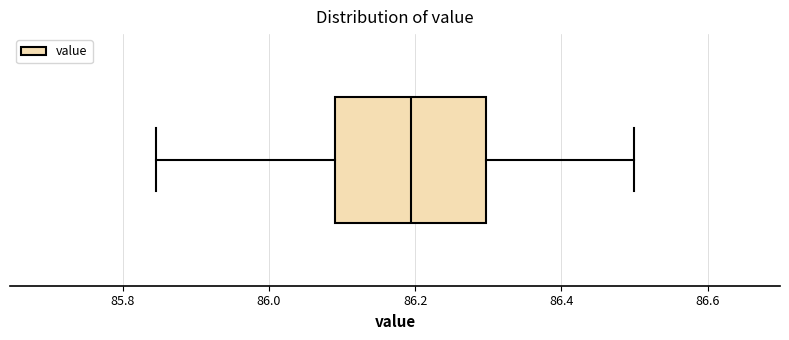

Where does the left whisker of the box end on the x-axis? The values are not printed on the chart, so give them approximately, as read against the axis.

85.84